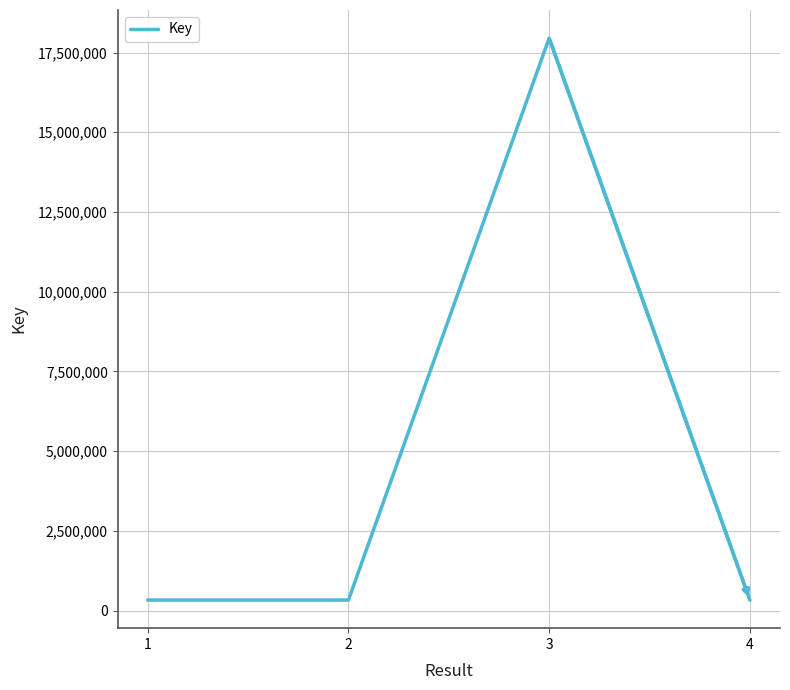

What is the minimum value shown in the chart?

328965